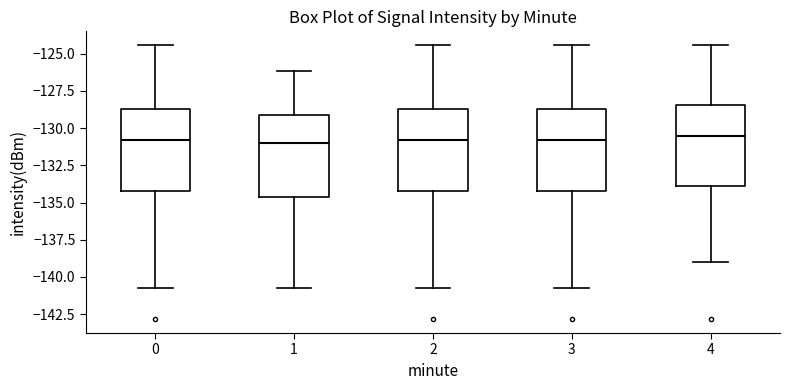

Where does the lower whisker of the box at x = 3 end on the y-axis? The values are not printed on the chart, so give them approximately, as read against the axis.

-140.5